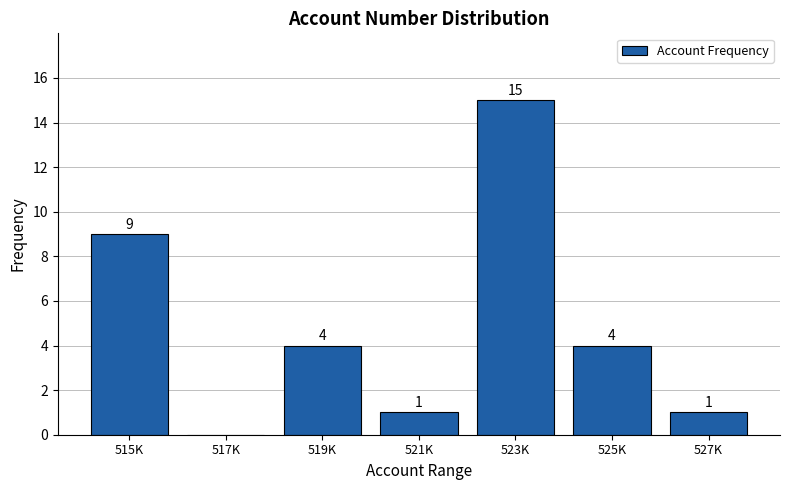

Reading right to left, transcribe all the data shown in this chart.

527K=1	525K=4	523K=15	521K=1	519K=4	517K=0	515K=9